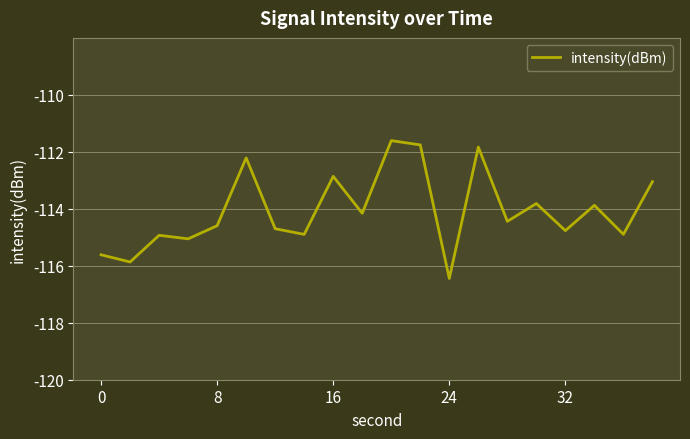

What is the difference between the maximum and minimum values?

4.8